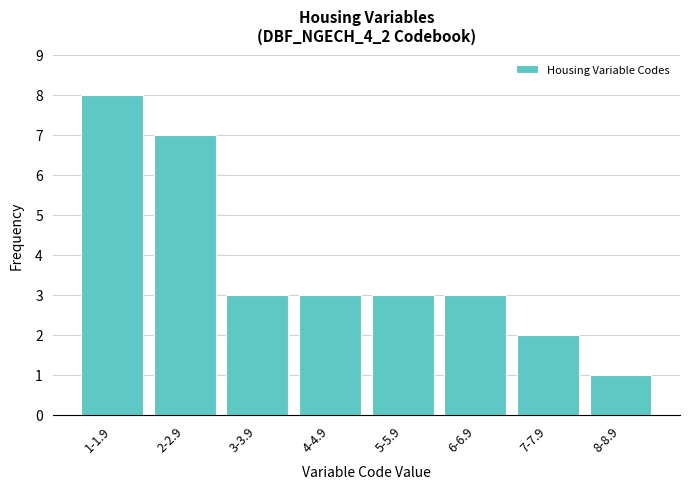

Reading left to right, transcribe all the data shown in this chart.

1-1.9=8	2-2.9=7	3-3.9=3	4-4.9=3	5-5.9=3	6-6.9=3	7-7.9=2	8-8.9=1